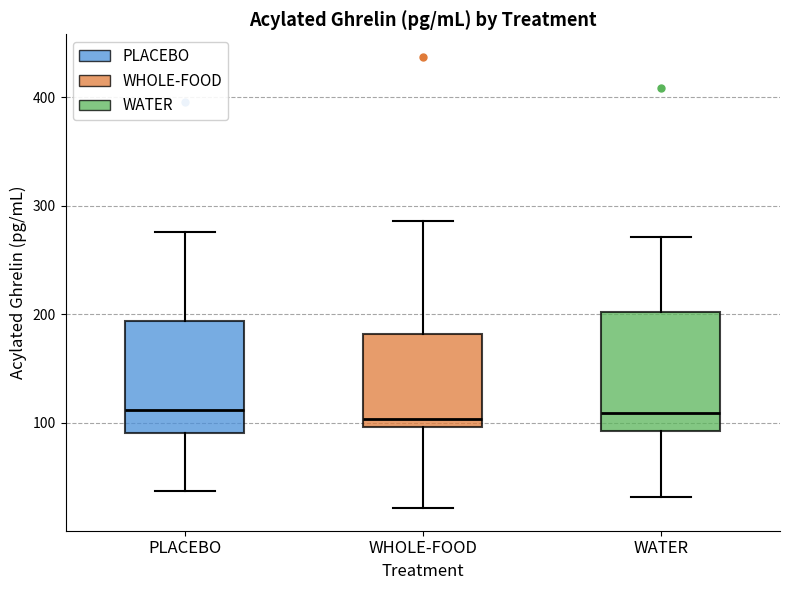

Where does the lower whisker of the box for PLACEBO end on the y-axis? The values are not printed on the chart, so give them approximately, as read against the axis.

40